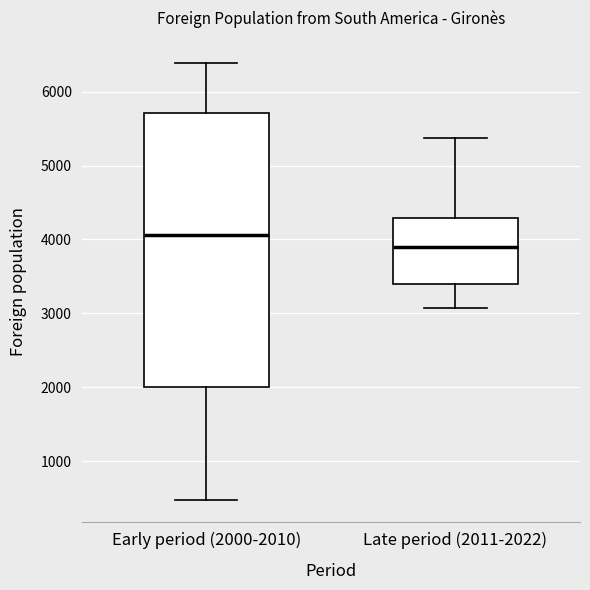

Which box's median line is the highest?

Early period (2000-2010)